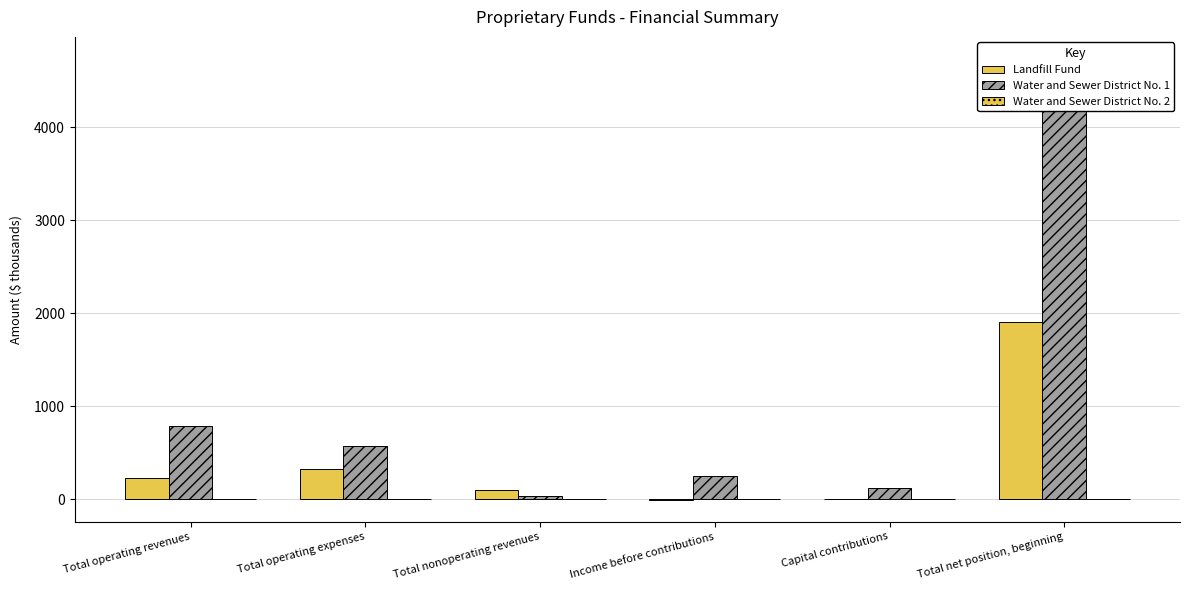

List the series in order of their peak value, highest first.

Water and Sewer District No. 1, Landfill Fund, Water and Sewer District No. 2